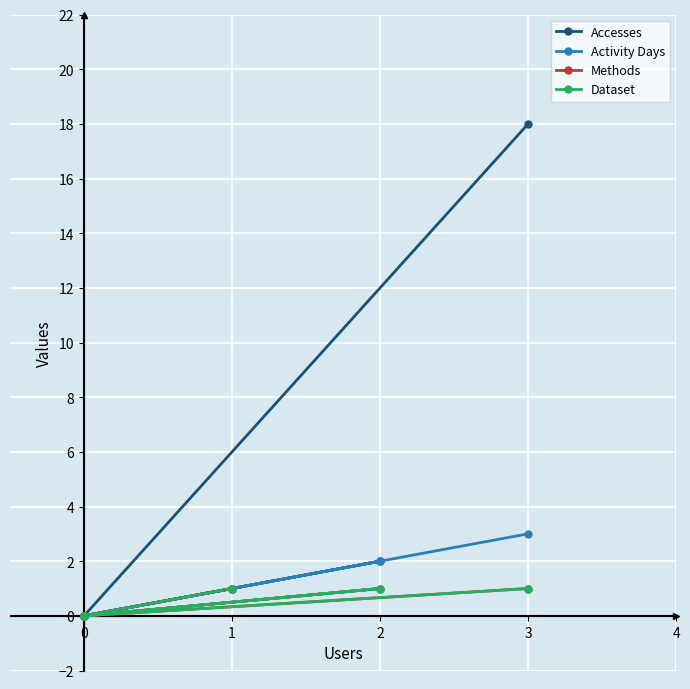

What is the difference between the maximum and minimum values in the Activity Days series?

3